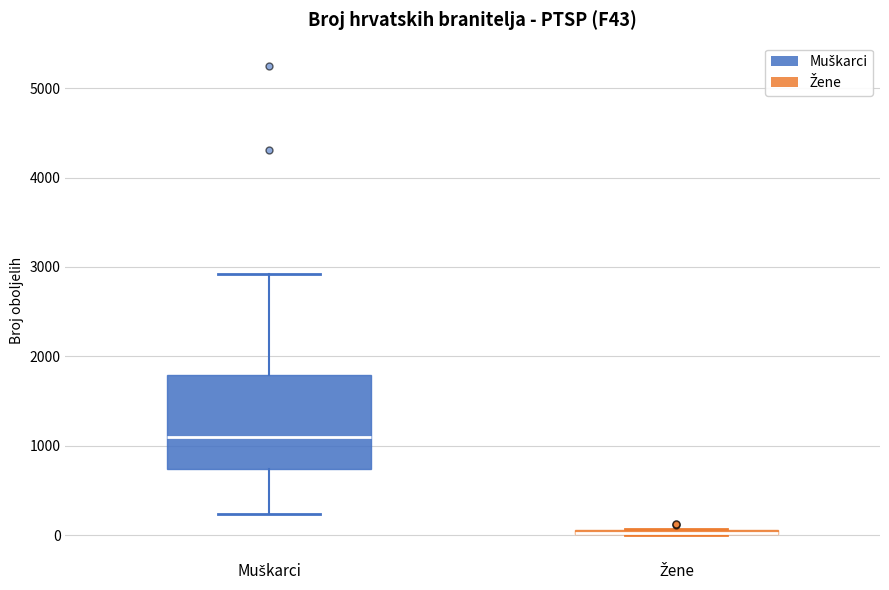

Comparing the boxes themselves (not the whiskers), which one is the tallest?

Muškarci